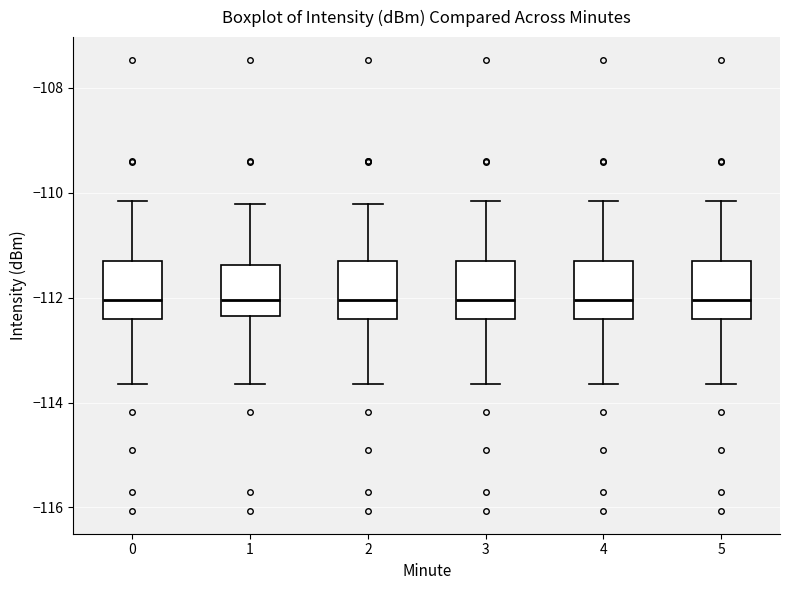

Where does the lower whisker of the box at x = 4 end on the y-axis? The values are not printed on the chart, so give them approximately, as read against the axis.

-113.6